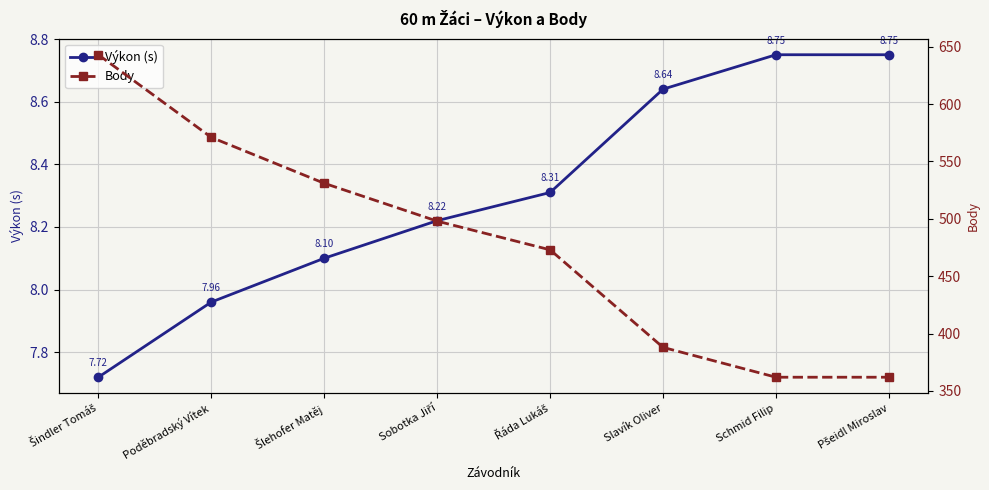

What is the difference between the Výkon (s) values at Řáda Lukáš and Šindler Tomáš?

0.6